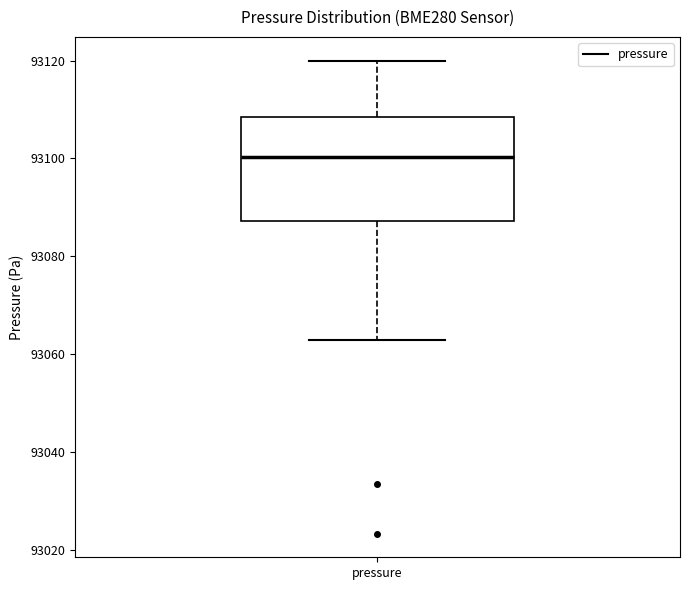

Where does the median line of the box for pressure sit on the y-axis? The values are not printed on the chart, so give them approximately, as read against the axis.

93100